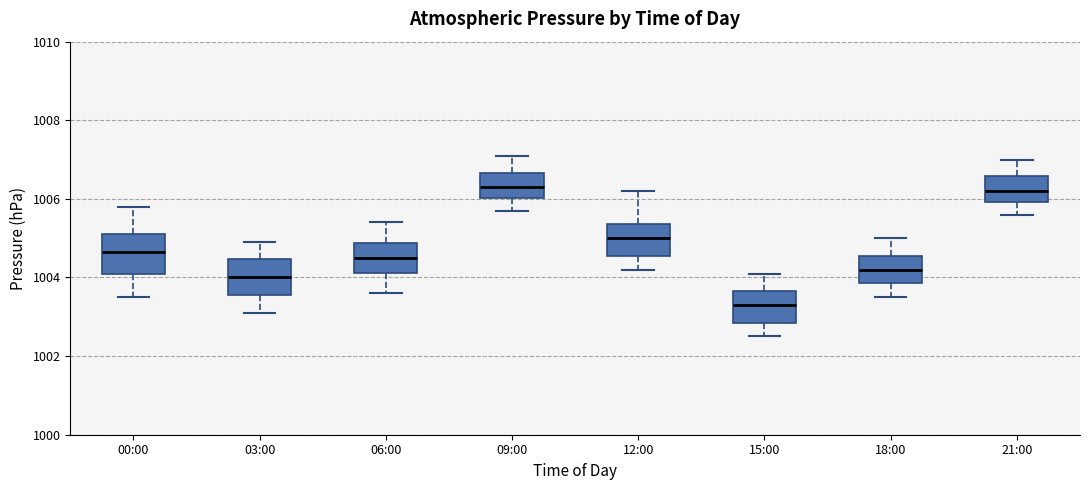

Reading left to right, read every box against the y-axis: the position of its median line, the range the box covers, and the ends of its whiskers. The values are not printed on the chart, so give them approximately, as read against the axis.

00:00: median 1004.6, box 1004.2 to 1005.2, whiskers 1003.6 to 1005.8
03:00: median 1004.0, box 1003.6 to 1004.4, whiskers 1003.2 to 1005.0
06:00: median 1004.6, box 1004.2 to 1004.8, whiskers 1003.6 to 1005.4
09:00: median 1006.4, box 1006.0 to 1006.6, whiskers 1005.8 to 1007.2
12:00: median 1005.0, box 1004.6 to 1005.4, whiskers 1004.2 to 1006.2
15:00: median 1003.4, box 1002.8 to 1003.6, whiskers 1002.6 to 1004.2
18:00: median 1004.2, box 1003.8 to 1004.6, whiskers 1003.6 to 1005.0
21:00: median 1006.2, box 1006.0 to 1006.6, whiskers 1005.6 to 1007.0